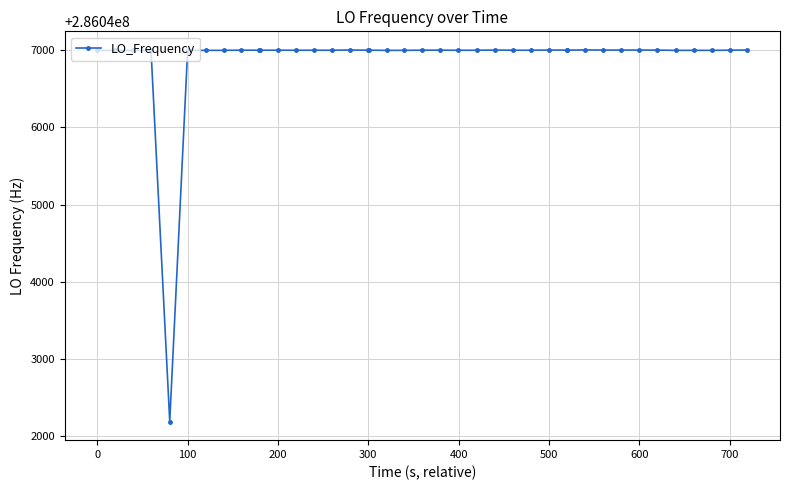

What is the value of the 3rd point from the left?

286046998.8